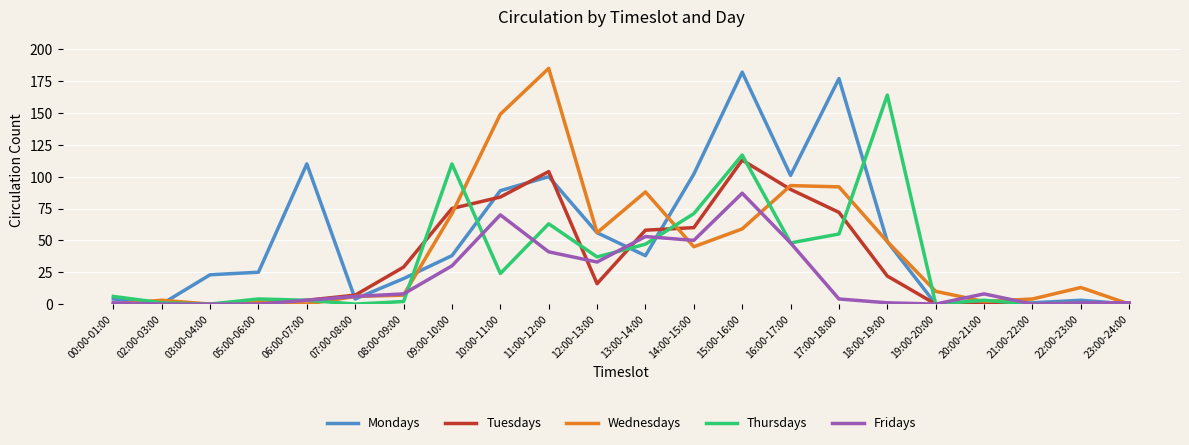

What is the total value across all series at 00:00-01:00?

11